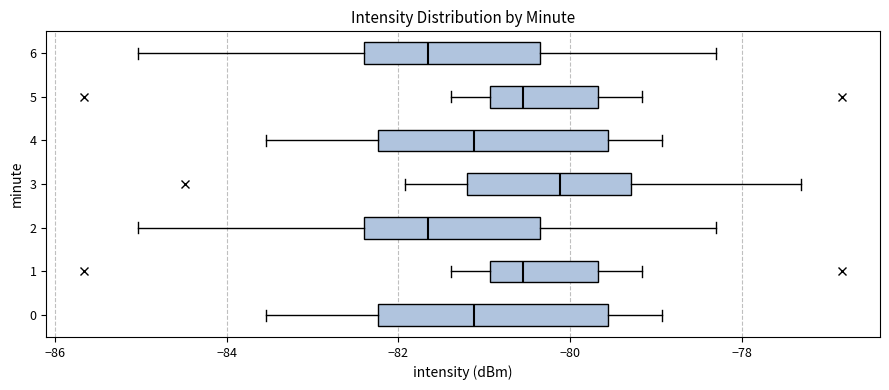

Reading bottom to top, transcribe this box plot: for each box, give where its median line is, the range the box spans, and where its two whiskers end, as read against the x-axis. The values are not printed on the chart, so give them approximately, as read against the axis.

0: median -81.2, box -82.2 to -79.6, whiskers -83.6 to -79.0
1: median -80.6, box -81.0 to -79.6, whiskers -81.4 to -79.2
2: median -81.6, box -82.4 to -80.4, whiskers -85.0 to -78.2
3: median -80.2, box -81.2 to -79.2, whiskers -82.0 to -77.4
4: median -81.2, box -82.2 to -79.6, whiskers -83.6 to -79.0
5: median -80.6, box -81.0 to -79.6, whiskers -81.4 to -79.2
6: median -81.6, box -82.4 to -80.4, whiskers -85.0 to -78.2